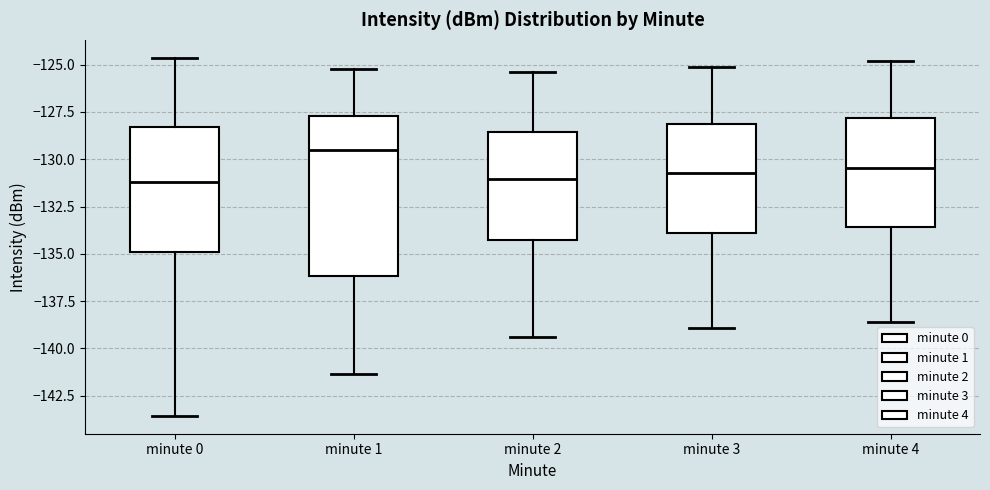

Where does the lower whisker of the box for minute 2 end on the y-axis? The values are not printed on the chart, so give them approximately, as read against the axis.

-139.5